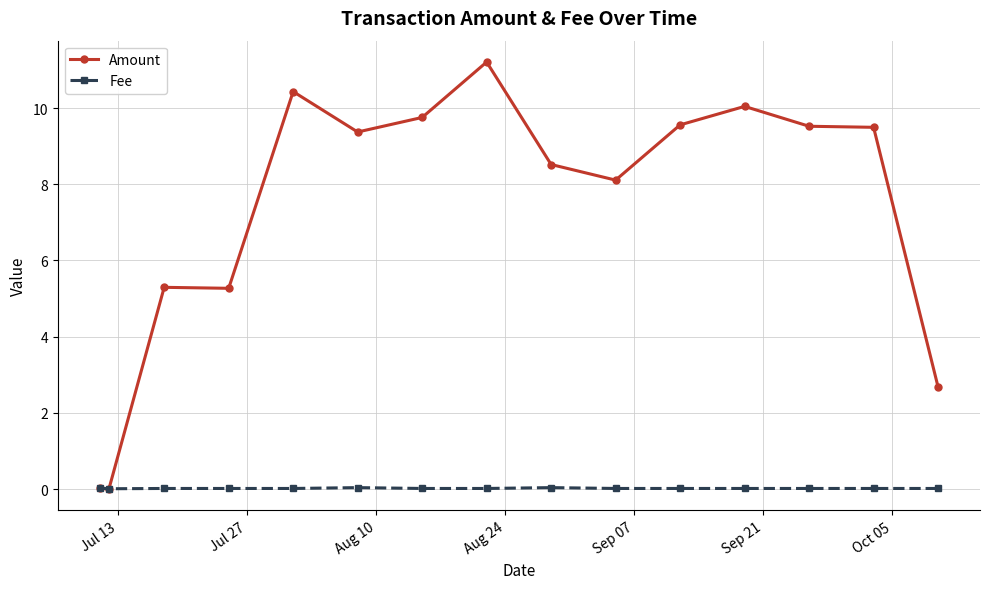

Is this an area chart (filled region under the line)?

No